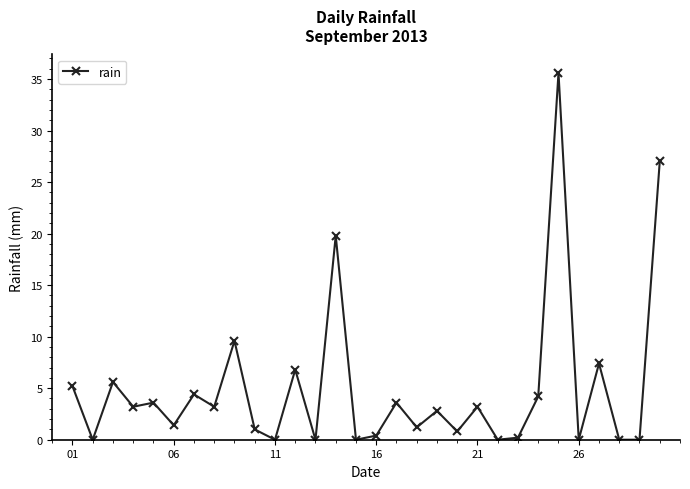

What is the average value?

5.0